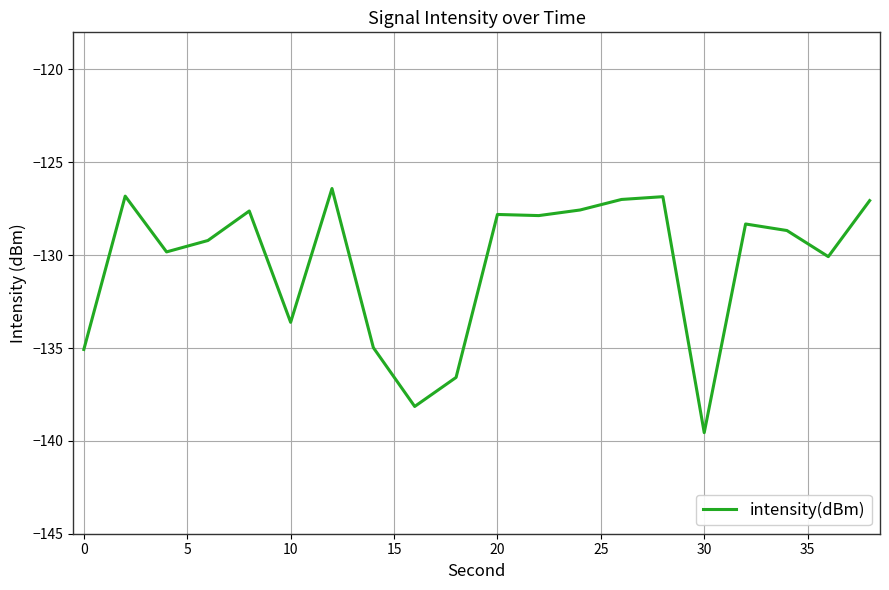

How many values are below -128?

11